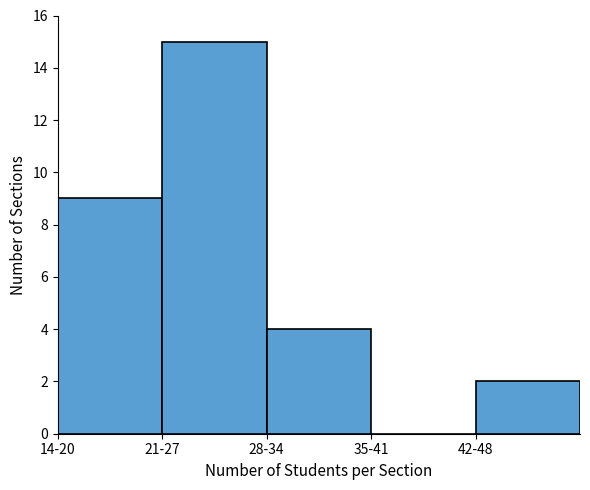

Reading right to left, extract all data points from this chart.

42-48=2	35-41=0	28-34=4	21-27=15	14-20=9